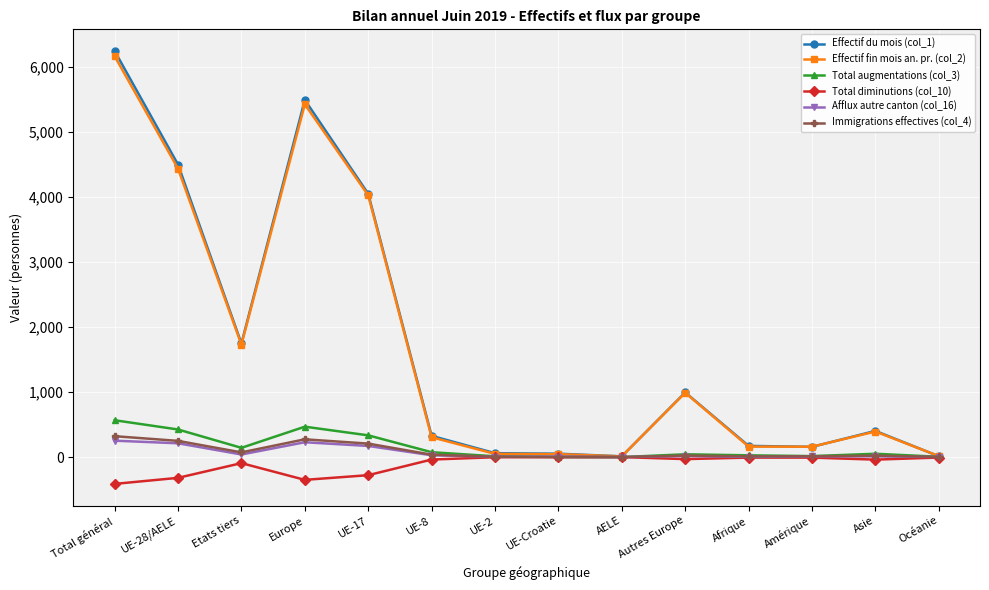

Which series has the widest spread of values?

Effectif du mois (col_1)